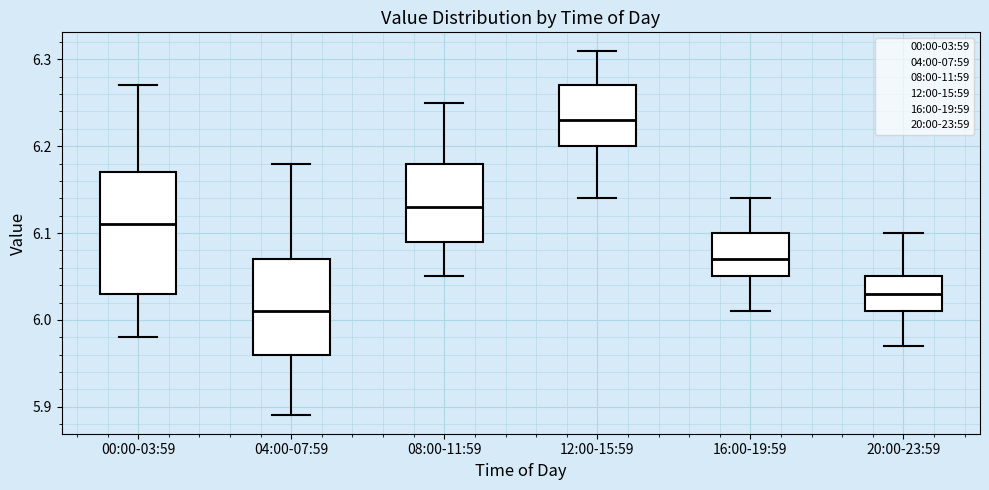

Which box is the tallest, from its lower edge to its upper edge?

00:00-03:59